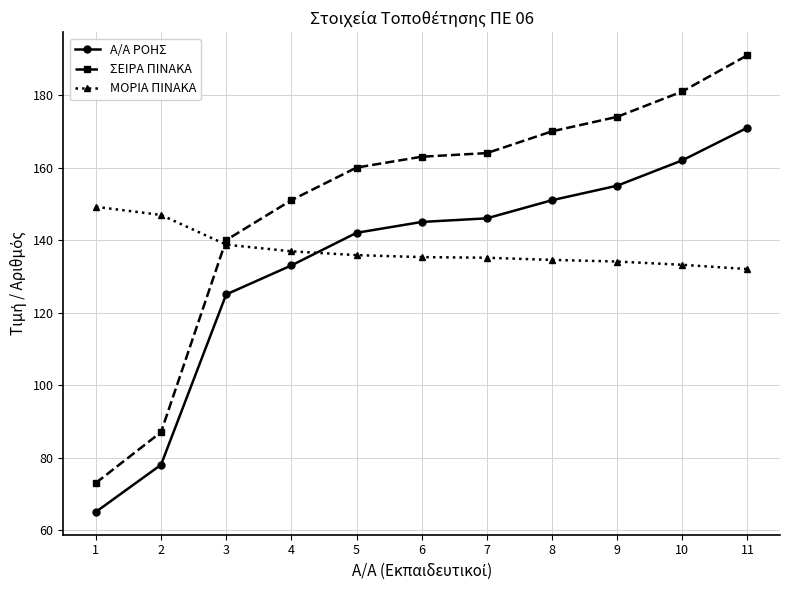

The value of ΣΕΙΡΑ ΠΙΝΑΚΑ at 4 is 211.4. True or false?

False